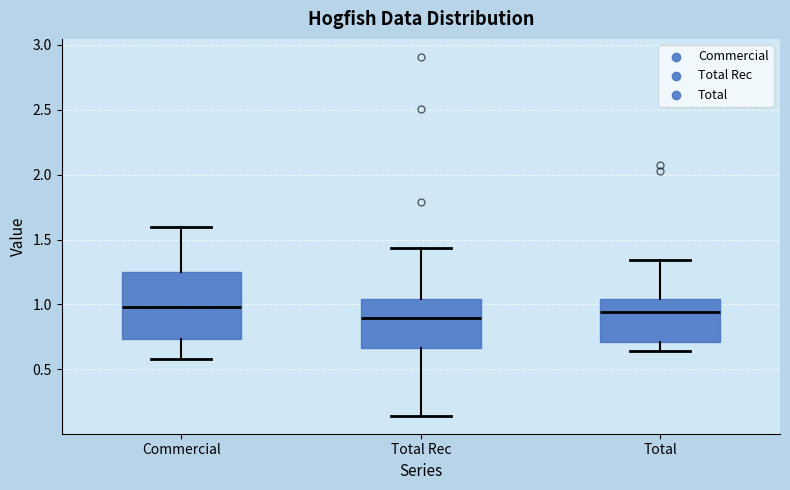

Reading left to right, read every box against the y-axis: the position of its median line, the range the box covers, and the ends of its whiskers. The values are not printed on the chart, so give them approximately, as read against the axis.

Commercial: median 1.00, box 0.75 to 1.25, whiskers 0.60 to 1.60
Total Rec: median 0.90, box 0.65 to 1.05, whiskers 0.15 to 1.45
Total: median 0.95, box 0.70 to 1.05, whiskers 0.65 to 1.35